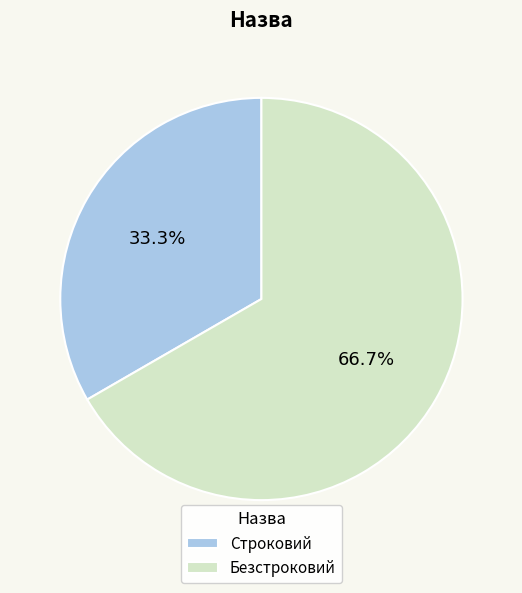

Is it true that Безстроковий is 72% of the pie?

False